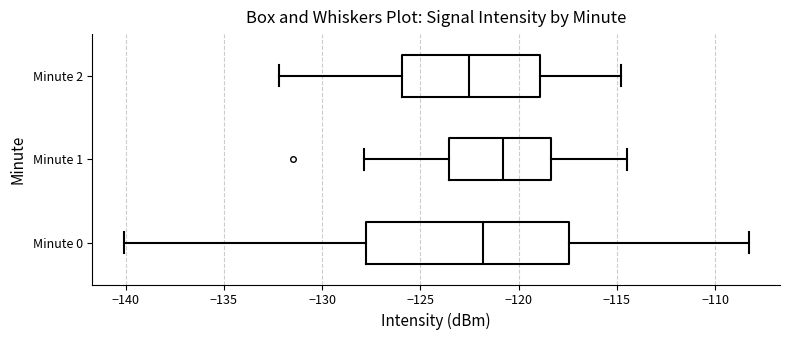

Which box's median line is the furthest to the right?

Minute 1